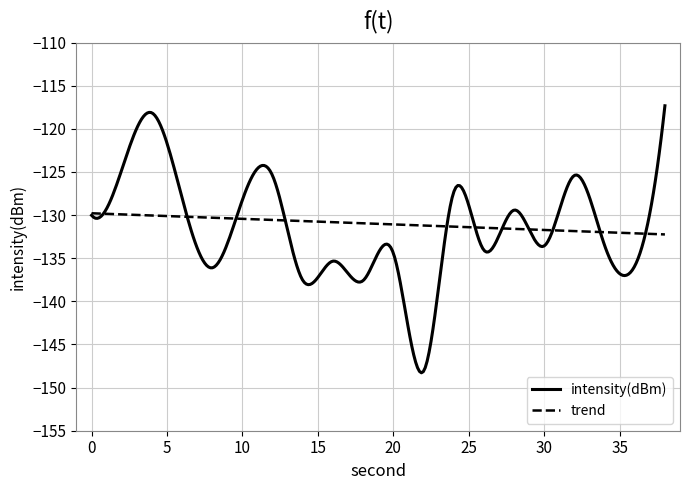

What is the highest value of the intensity(dBm) series?

-117.3